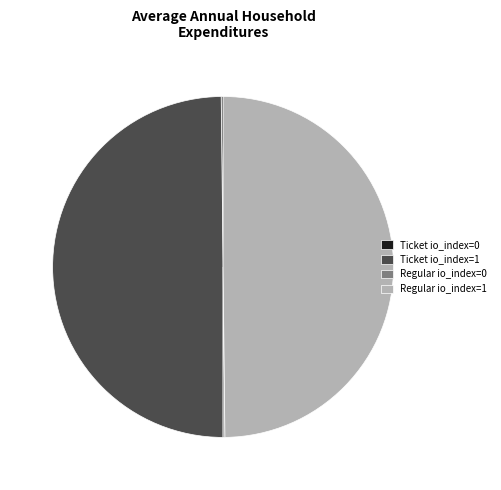

The Regular io_index=1 slice represents 50% of the pie. True or false?

True